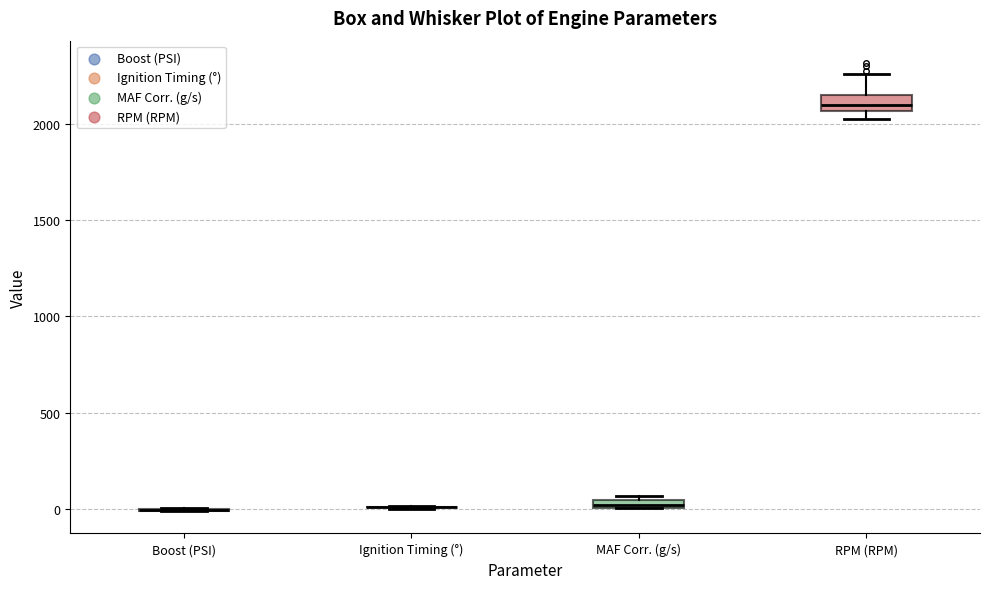

Where is the upper edge of the box for MAF Corr. (g/s) on the y-axis? The values are not printed on the chart, so give them approximately, as read against the axis.

50